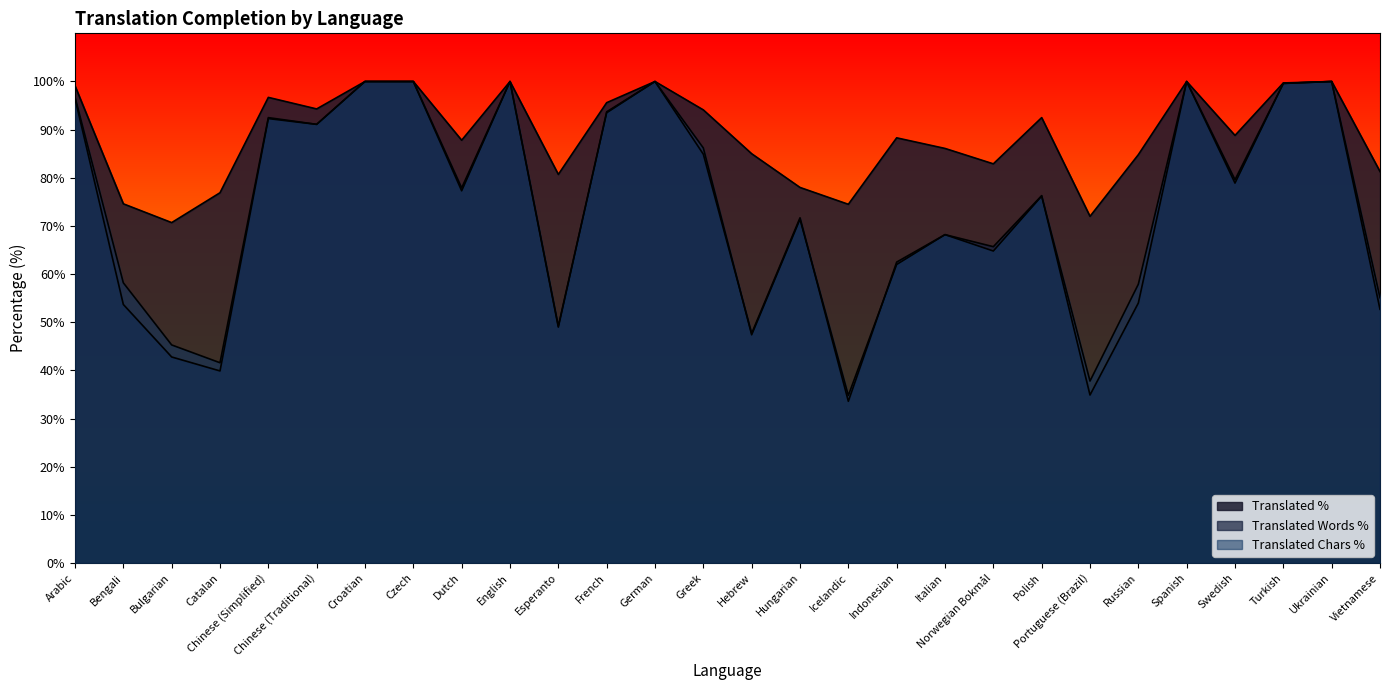

Reading left to right, list all the values displayed in this chart.

translated_percent: 99.1	74.6	70.7	76.9	96.7	94.3	100.0	100.0	87.8	100.0	80.7	95.6	100.0	94.1	85.0	78.0	74.5	88.3	86.1	82.9	92.5	72.0	84.8	100.0	88.8	99.7	100.0	81.3
translated_words_percent: 96.5	53.7	42.8	39.9	92.3	91.1	100.0	100.0	77.9	100.0	49.0	93.7	100.0	84.9	47.7	71.7	33.6	62.5	68.2	65.7	76.3	34.9	54.0	100.0	79.6	99.6	100.0	52.7
translated_chars_percent: 96.8	58.2	45.3	41.6	92.5	91.1	100.0	100.0	77.3	100.0	49.2	93.5	100.0	86.2	47.4	71.4	34.8	62.0	68.2	64.8	76.2	37.8	57.9	100.0	78.9	99.6	100.0	55.1